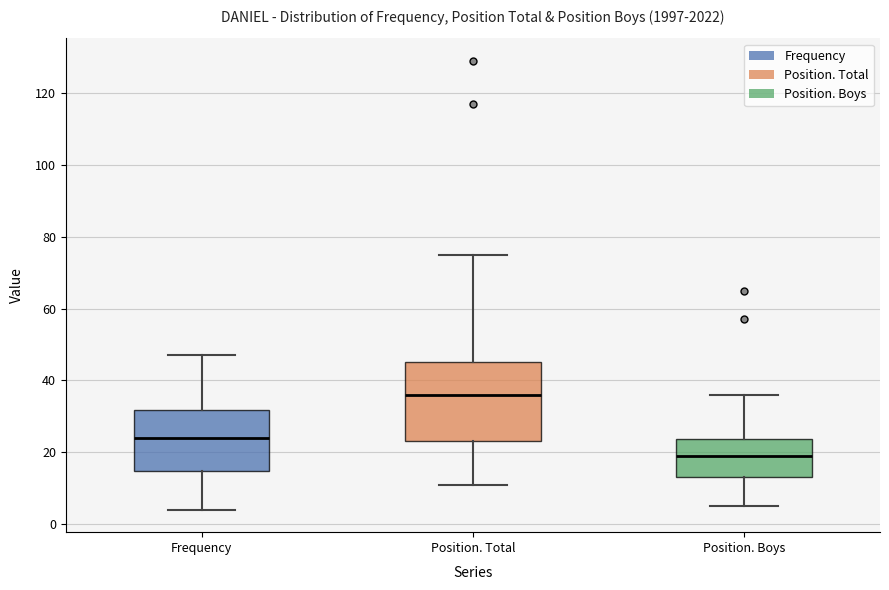

Which box is the tallest, from its lower edge to its upper edge?

Position. Total